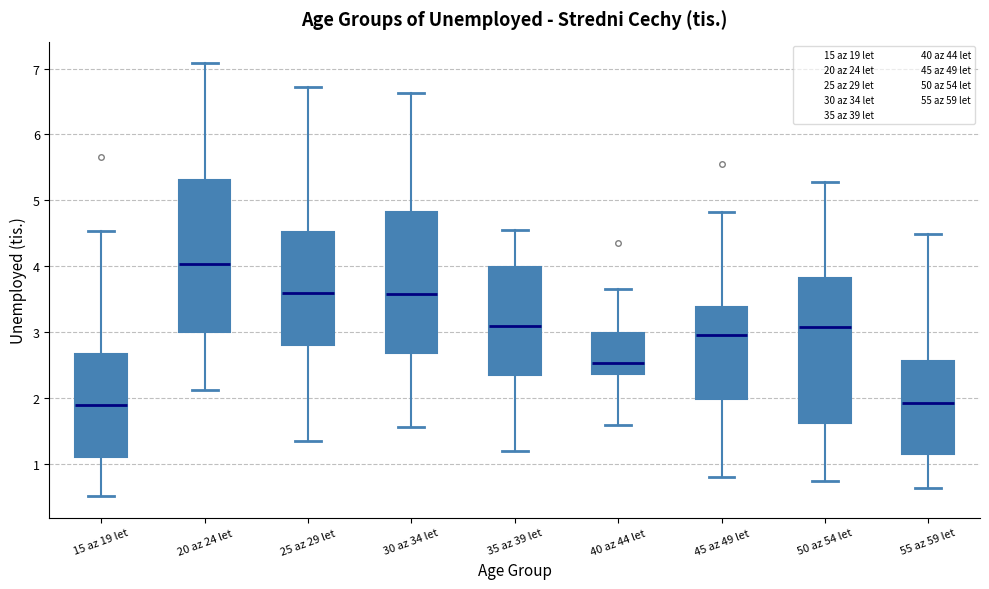

Reading left to right, transcribe this box plot: for each box, give where its median line is, the range the box spans, and where its two whiskers end, as read against the y-axis. The values are not printed on the chart, so give them approximately, as read against the axis.

15 az 19 let: median 1.9, box 1.1 to 2.7, whiskers 0.5 to 4.5
20 az 24 let: median 4.0, box 3.0 to 5.3, whiskers 2.1 to 7.1
25 az 29 let: median 3.6, box 2.8 to 4.5, whiskers 1.4 to 6.7
30 az 34 let: median 3.6, box 2.7 to 4.8, whiskers 1.6 to 6.6
35 az 39 let: median 3.1, box 2.4 to 4.0, whiskers 1.2 to 4.6
40 az 44 let: median 2.5, box 2.4 to 3.0, whiskers 1.6 to 3.7
45 az 49 let: median 3.0, box 2.0 to 3.4, whiskers 0.8 to 4.8
50 az 54 let: median 3.1, box 1.6 to 3.8, whiskers 0.7 to 5.3
55 az 59 let: median 1.9, box 1.1 to 2.6, whiskers 0.6 to 4.5